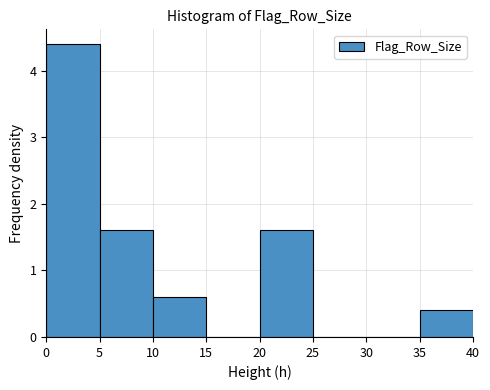

Which range on the x-axis has the tallest bar?

0 to 5